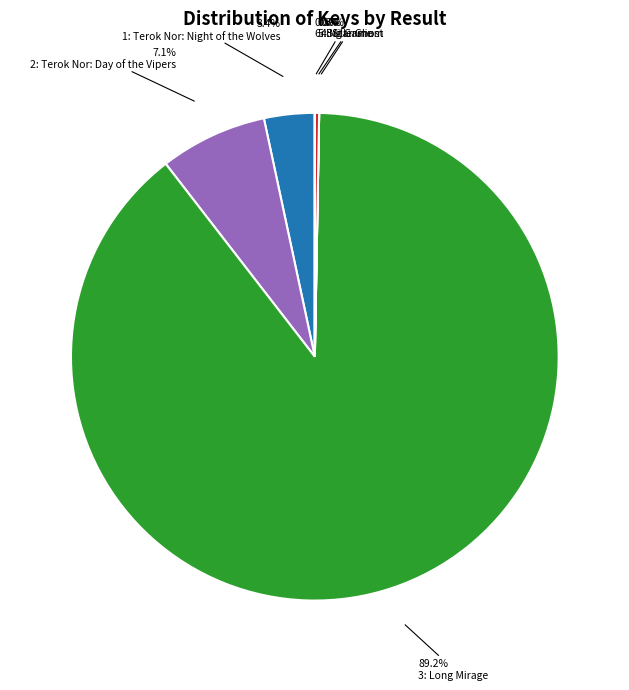

Is there any slice that represents more than half of the pie?

Yes